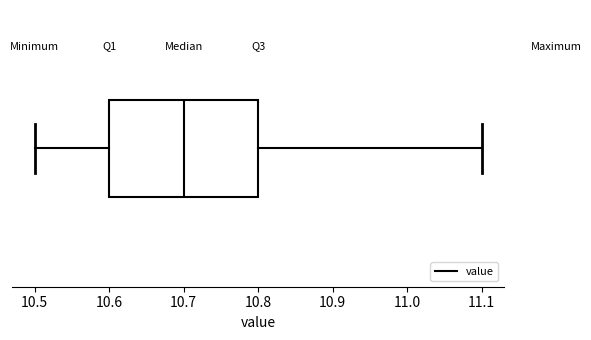

Read this box plot against the x-axis: the position of the median line, the range covered by the box, and the ends of both whiskers. The values are not printed on the chart, so give them approximately, as read against the axis.

median 10.7, box 10.6 to 10.8, whiskers 10.5 to 11.1